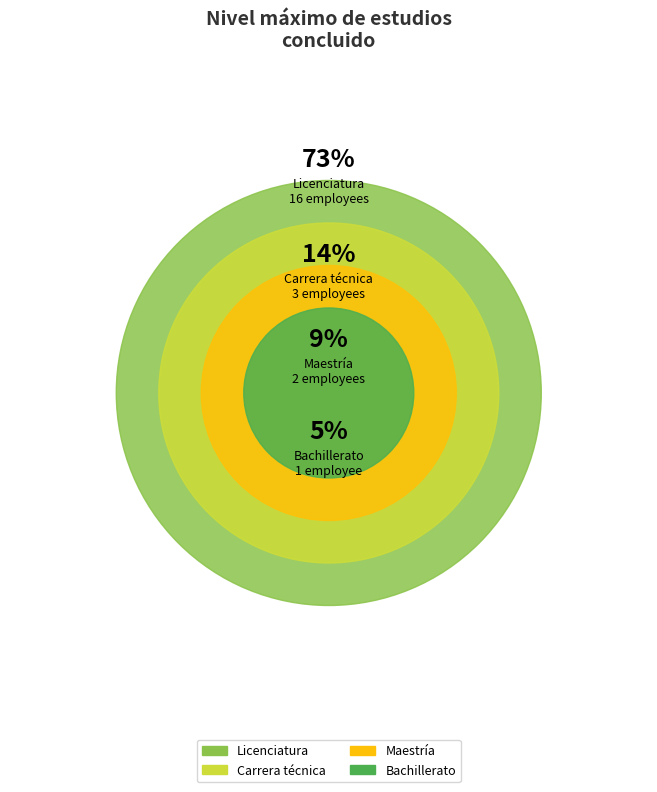

What is the total percentage of Licenciatura and Maestría?

81.8%